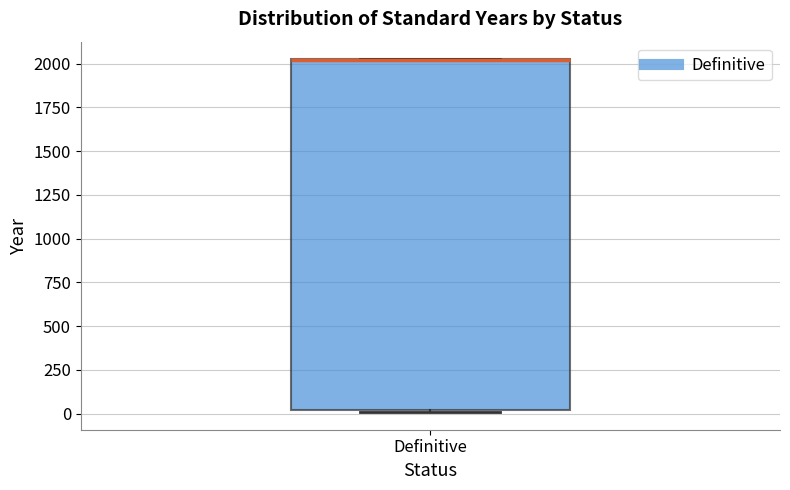

Transcribe this box plot: give where the median line is, the range the box spans, and where the two whiskers end, as read against the y-axis. The values are not printed on the chart, so give them approximately, as read against the axis.

median 2000 (drawn on the box's upper edge), box 0 to 2050, whiskers 0 to 2050